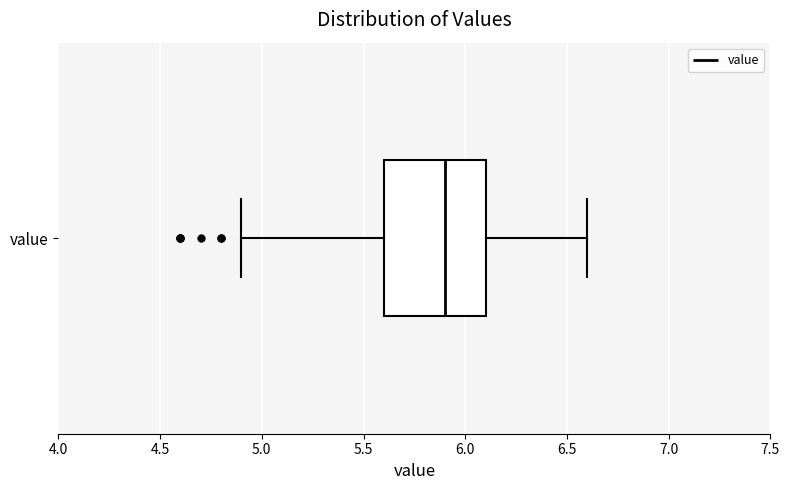

Read this box plot against the x-axis: the position of the median line, the range covered by the box, and the ends of both whiskers. The values are not printed on the chart, so give them approximately, as read against the axis.

median 5.9, box 5.6 to 6.1, whiskers 4.9 to 6.6